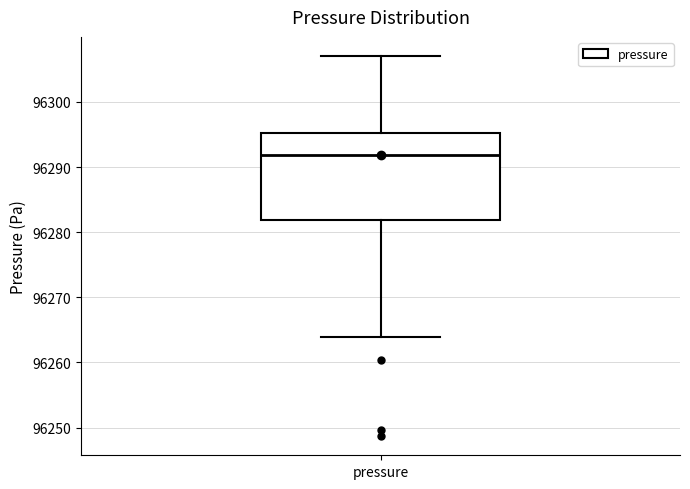

Where does the upper whisker of the box for pressure end on the y-axis? The values are not printed on the chart, so give them approximately, as read against the axis.

96307